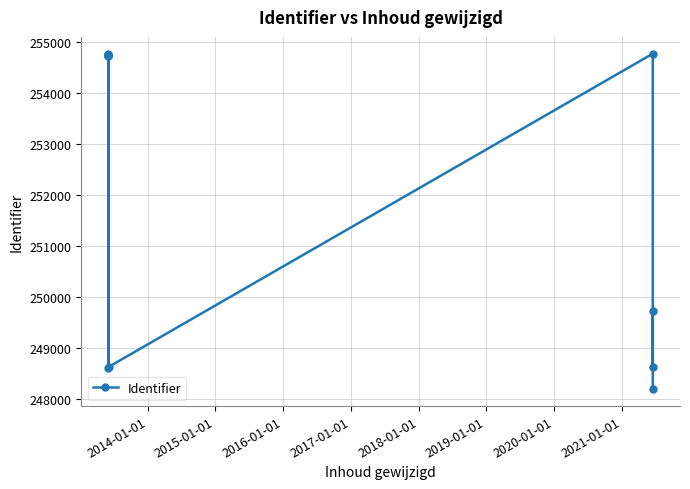

How many points are lower than both their immediate neighbors (excluding endpoints)?

3